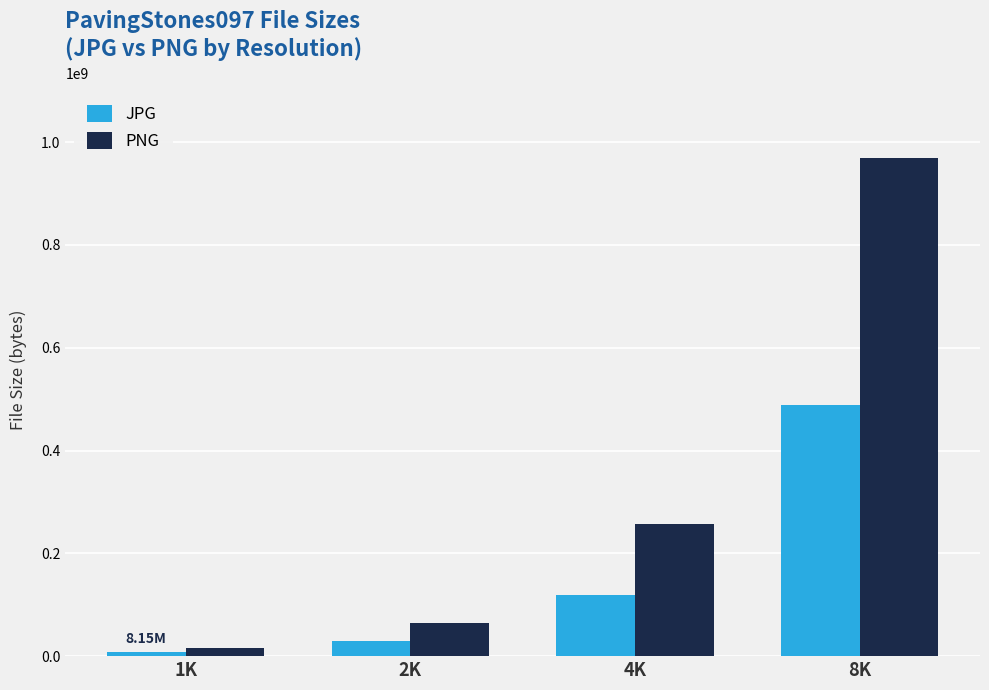

At which category does the chart reach its minimum across all series?

1K